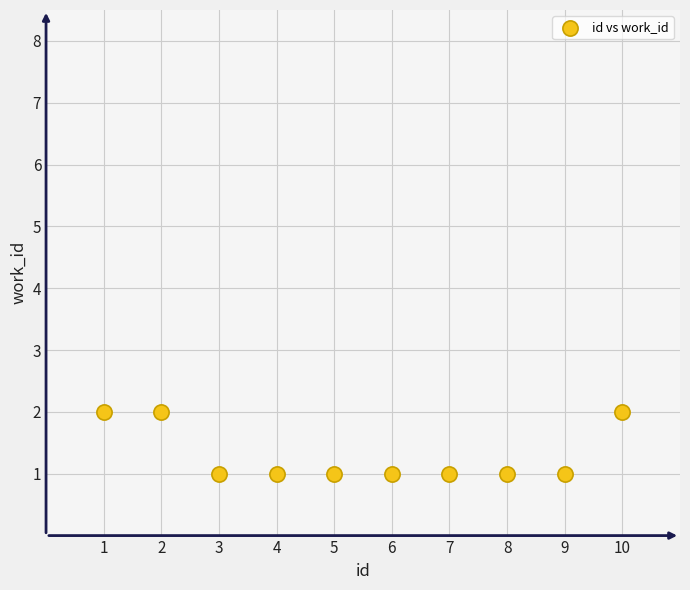

What is the average X value?

6